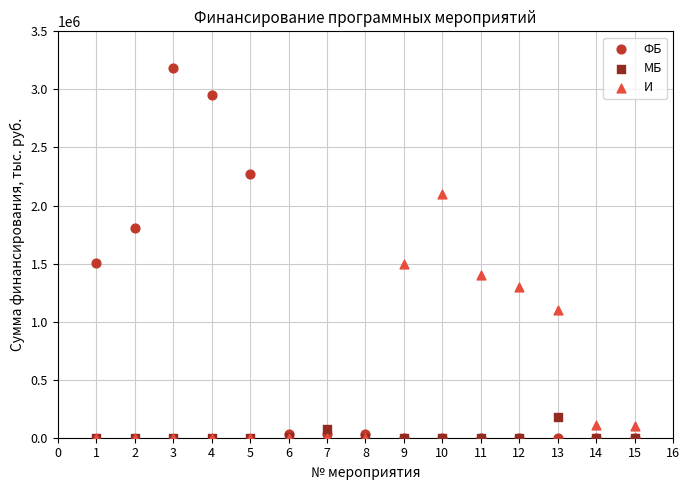

In the И series, what Y value is closest to 1050000?

1100000.0